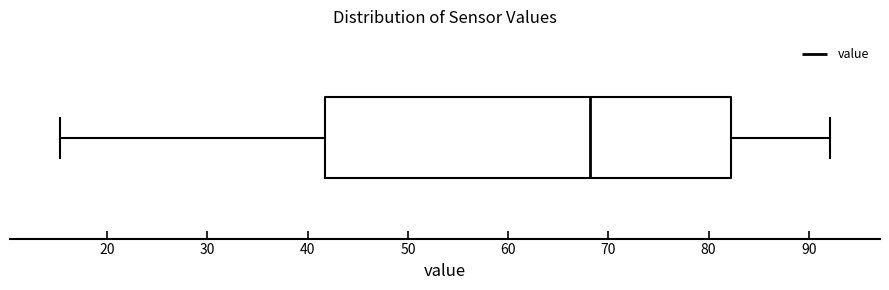

Read this box plot against the x-axis: the position of the median line, the range covered by the box, and the ends of both whiskers. The values are not printed on the chart, so give them approximately, as read against the axis.

median 68, box 42 to 82, whiskers 15 to 92